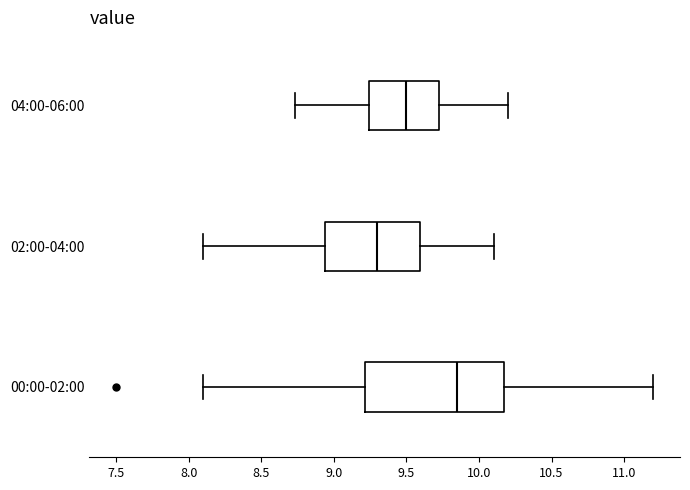

Which box's median line is the furthest to the right?

00:00-02:00